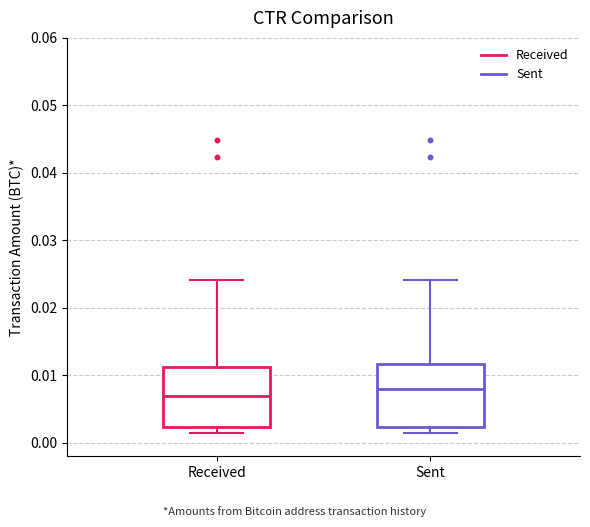

Where is the lower edge of the box for Sent on the y-axis? The values are not printed on the chart, so give them approximately, as read against the axis.

0.002